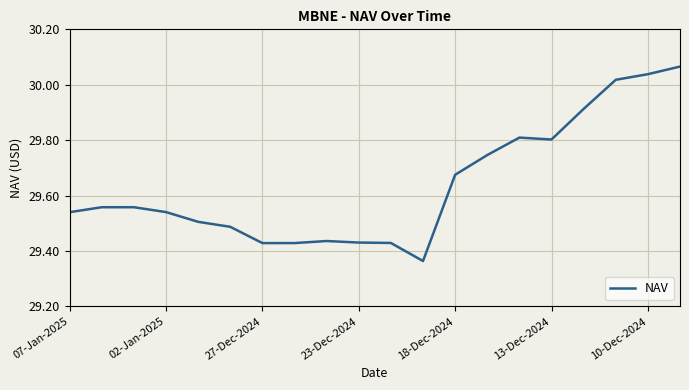

What is the difference between the maximum and minimum values?

0.7